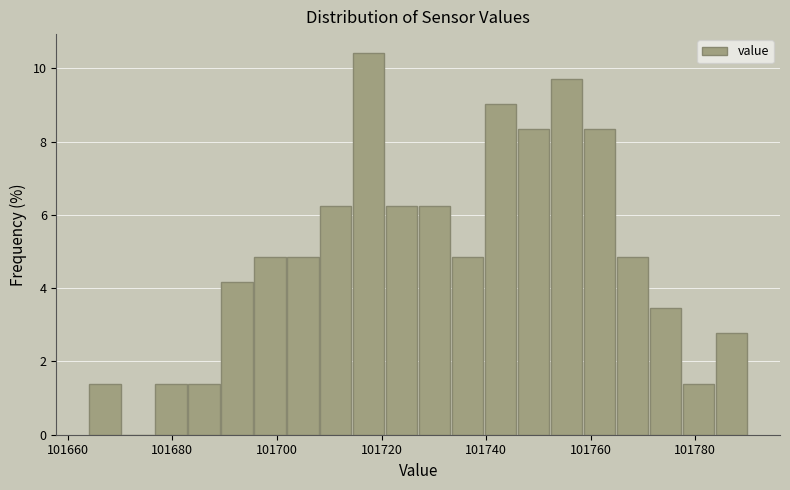

Around what value on the x-axis is the tallest bar? Give the approximate position of its centre, as read against the axis.

101718